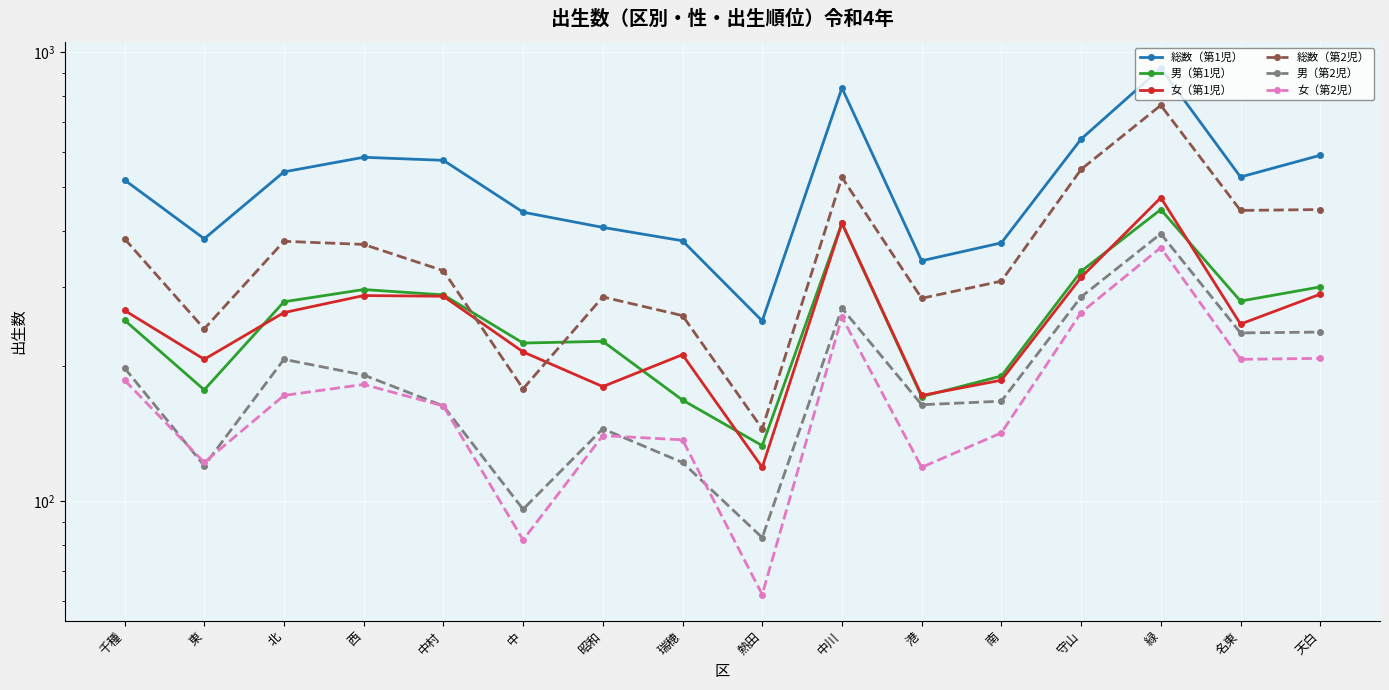

True or false: 男（第2児） and 総数（第2児） cross at least once.

False